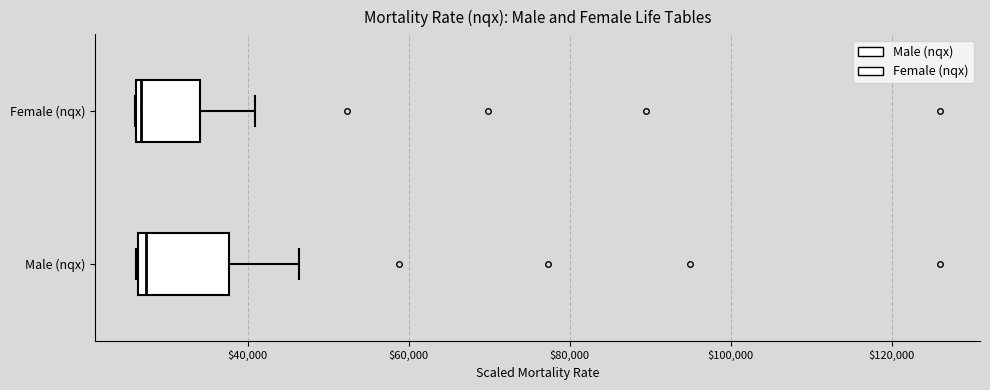

Where is the left edge of the box for Male (nqx) on the x-axis? The values are not printed on the chart, so give them approximately, as read against the axis.

26000